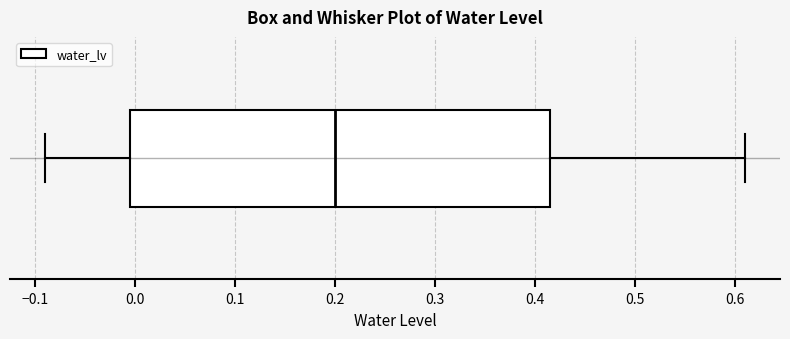

Read this box plot against the x-axis: the position of the median line, the range covered by the box, and the ends of both whiskers. The values are not printed on the chart, so give them approximately, as read against the axis.

median 0.20, box 0.00 to 0.42, whiskers -0.09 to 0.61